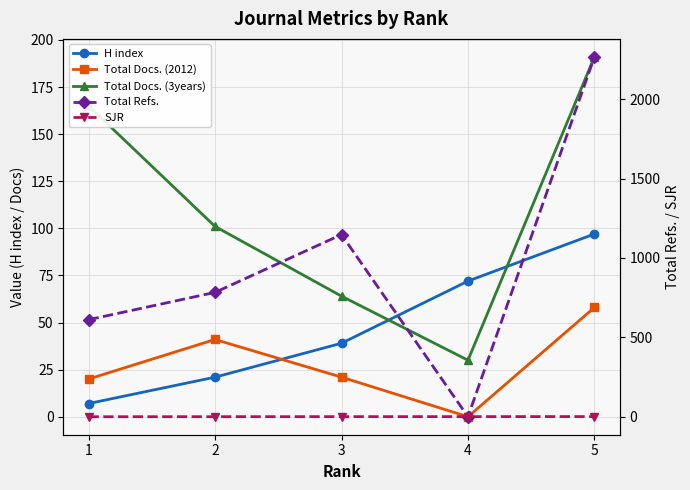

At which label is Total Docs. (3years) closest to 110?

2